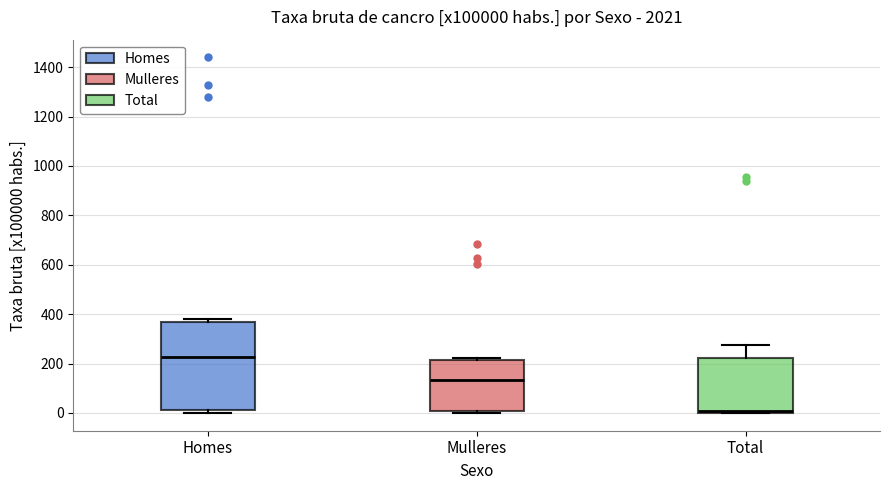

Comparing the boxes themselves (not the whiskers), which one is the tallest?

Homes